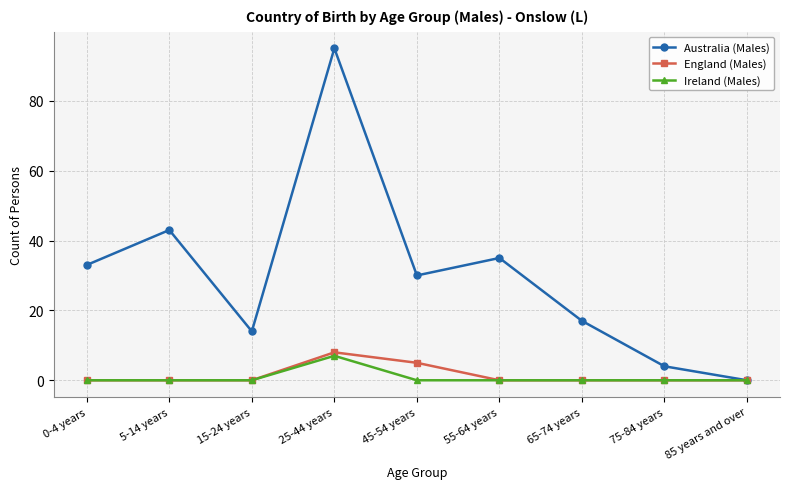

What is the average value of the Australia (Males) series?

30